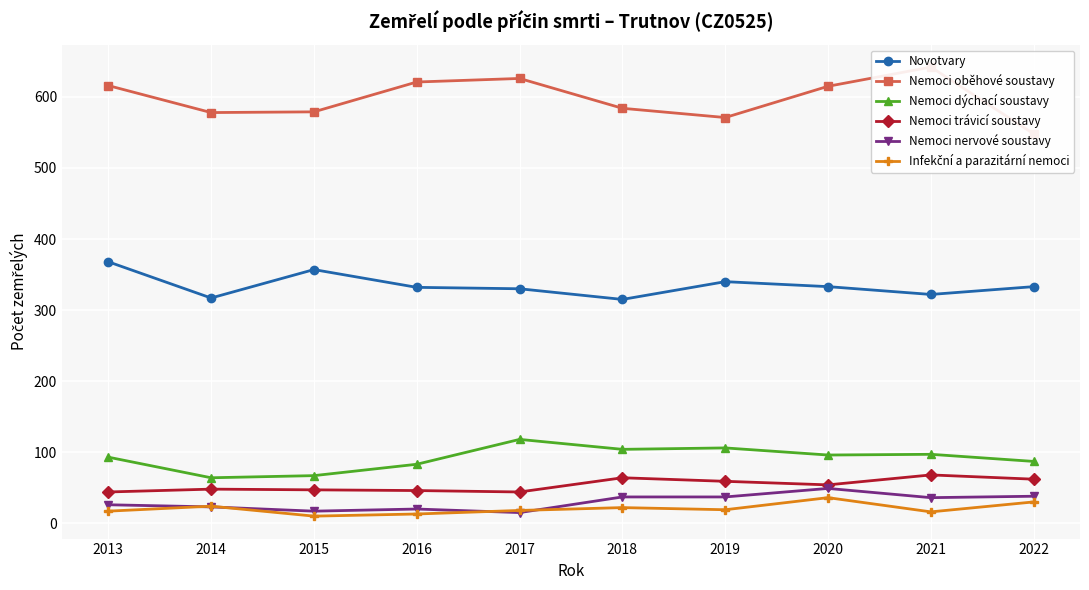

Reading left to right, what are all the values shown in this chart?

Novotvary: 368	317	357	332	330	315	340	333	322	333
Nemoci oběhové soustavy: 616	578	579	621	626	584	571	615	642	548
Nemoci dýchací soustavy: 93	64	67	83	118	104	106	96	97	87
Nemoci trávicí soustavy: 44	48	47	46	44	64	59	54	68	62
Nemoci nervové soustavy: 26	23	17	20	15	37	37	49	36	38
Infekční a parazitární nemoci: 17	24	10	13	18	22	19	36	16	30